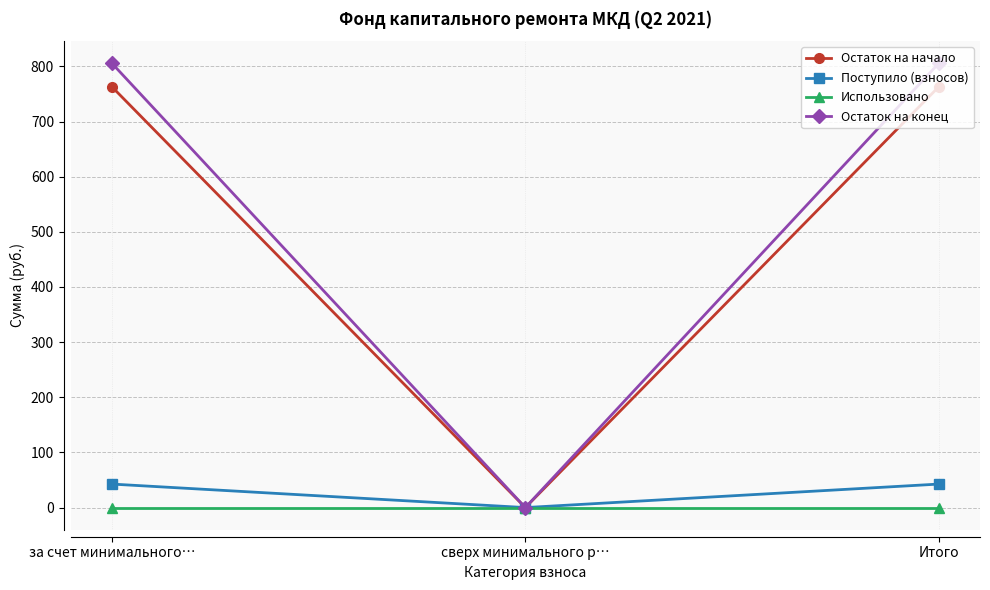

How many values in the Остаток на начало series are below 762?

1